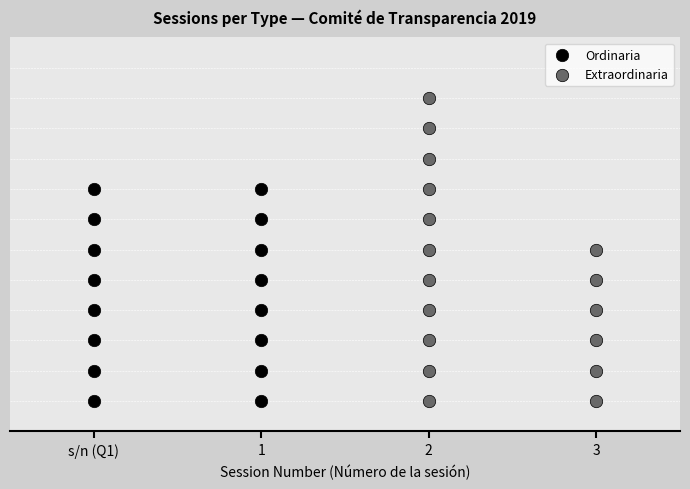

What are all the series names shown in the legend?

Ordinaria, Extraordinaria